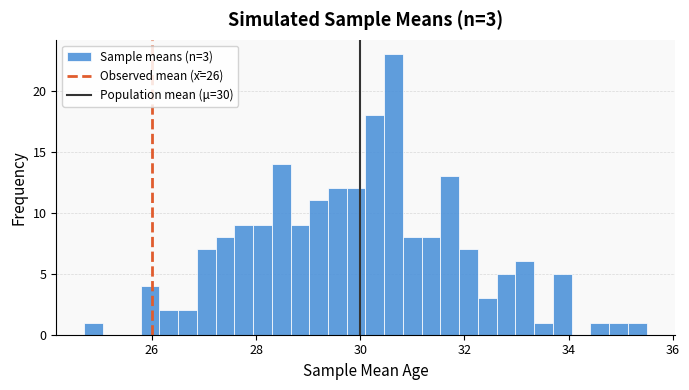

Around what value on the x-axis is the tallest bar? Give the approximate position of its centre, as read against the axis.

30.6